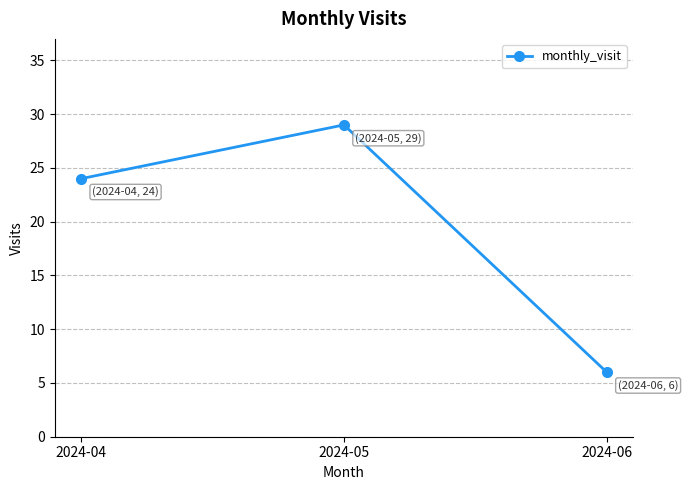

What is the difference between the values at 2024-06 and 2024-04?

18